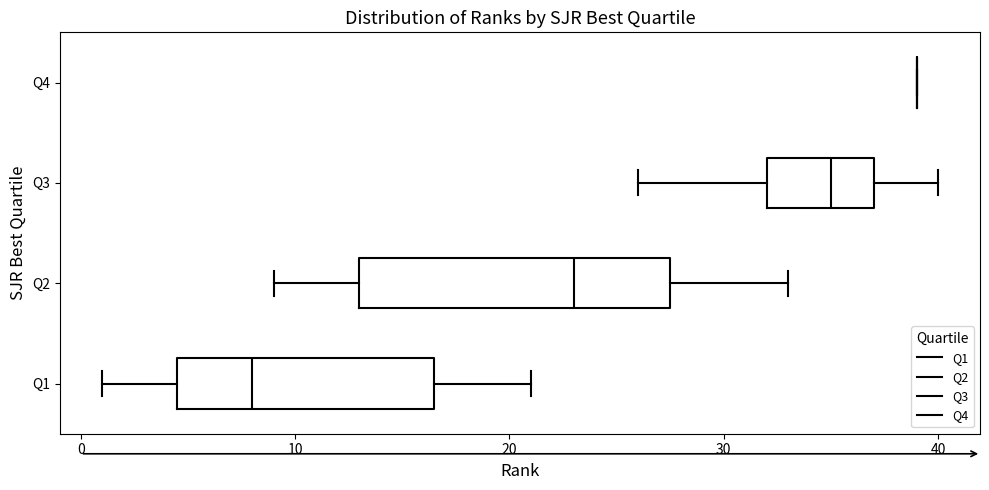

Which box is the widest, from its left edge to its right edge?

Q2